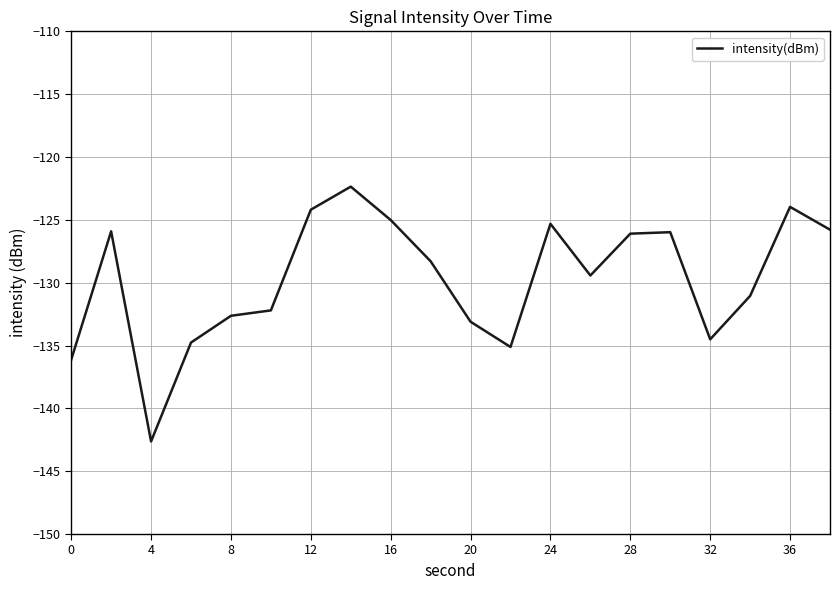

What is the greatest value displayed?

-122.4